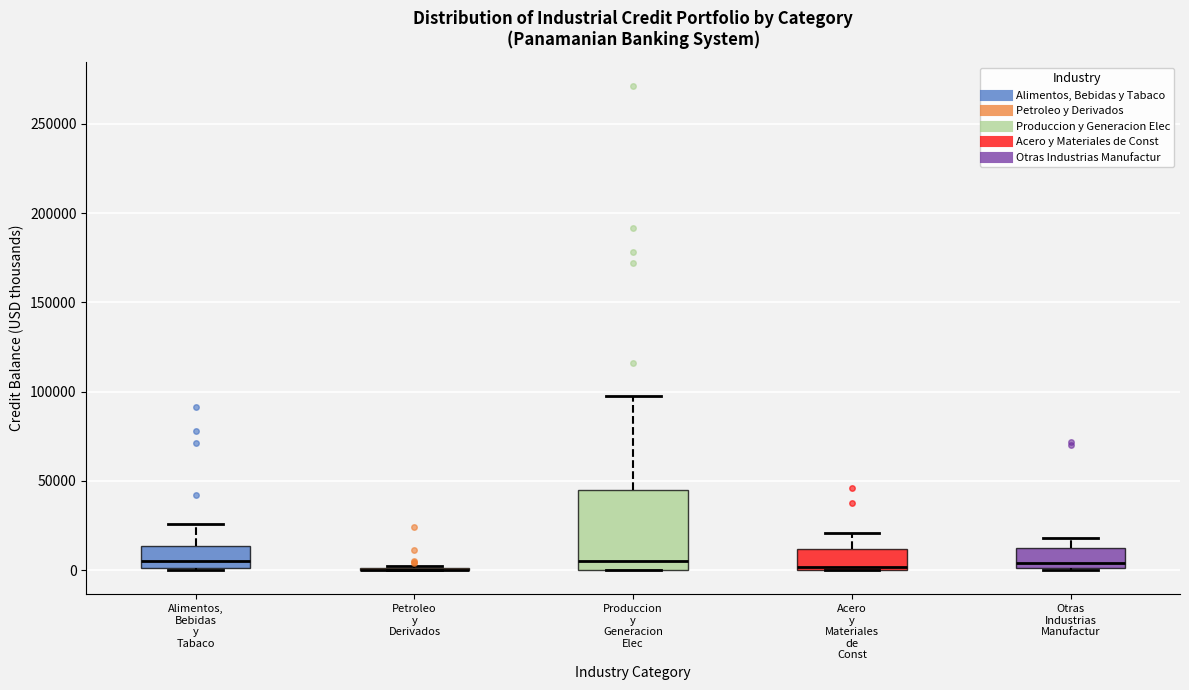

Comparing the boxes themselves (not the whiskers), which one is the tallest?

Produccion y Generacion Elec